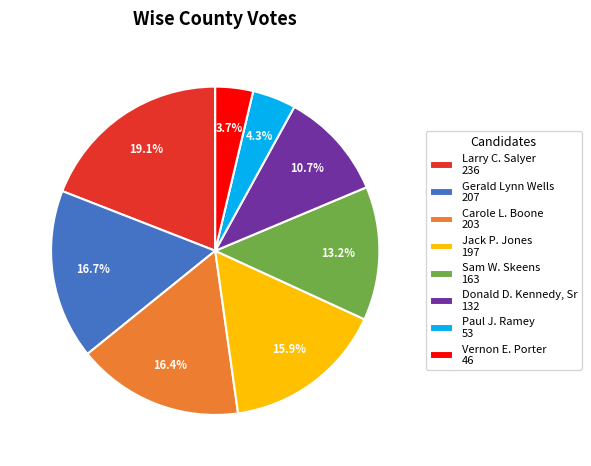

Is there any slice that represents more than half of the pie?

No